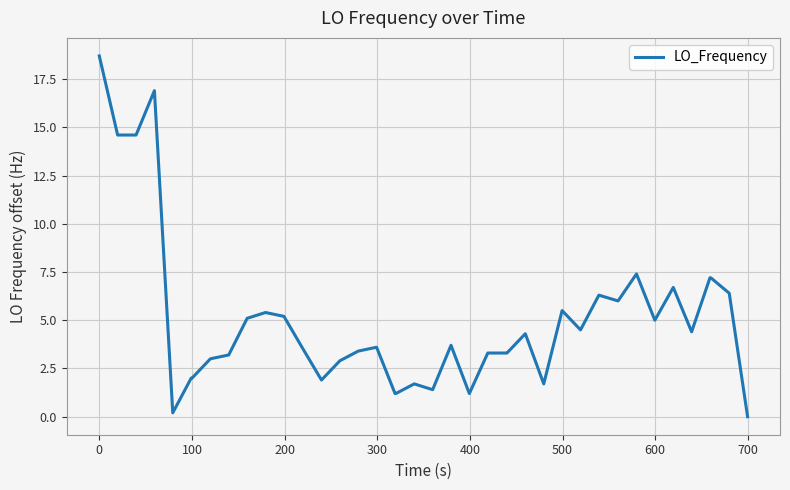

What is the maximum value shown in the chart?

18.7